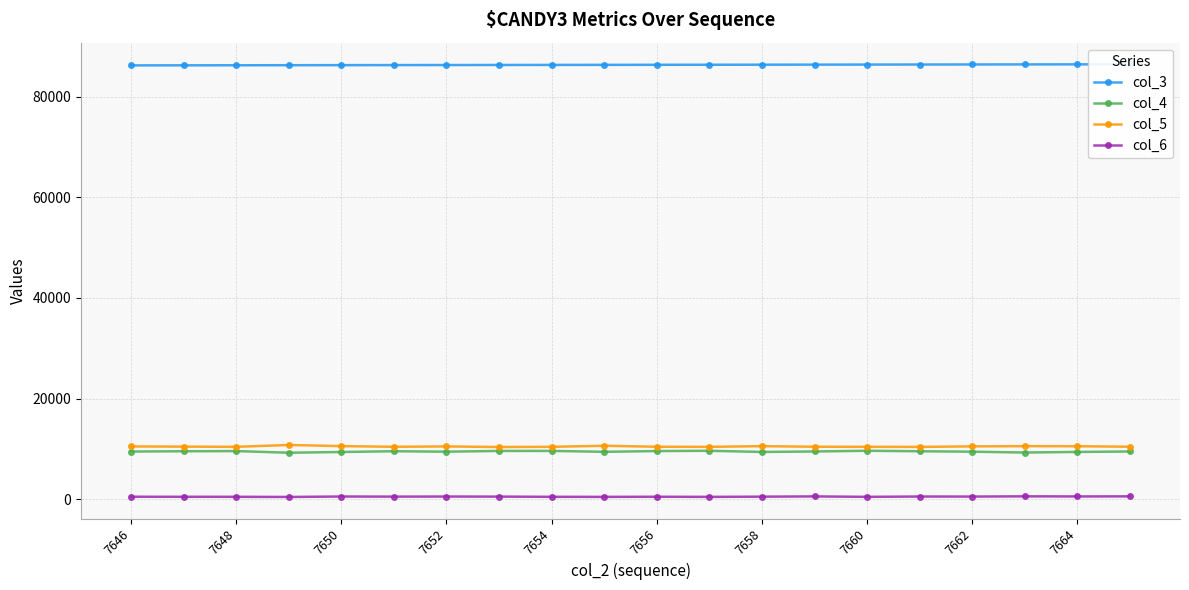

True or false: col_6 has more than 1 interior local peaks.

True